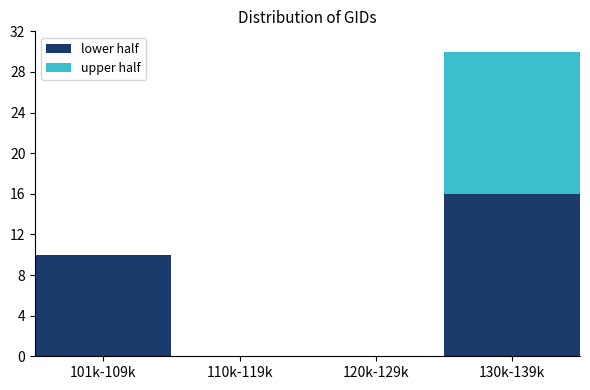

Reading left to right, transcribe the values for lower half.

101k-109k=10	110k-119k=0	120k-129k=0	130k-139k=16